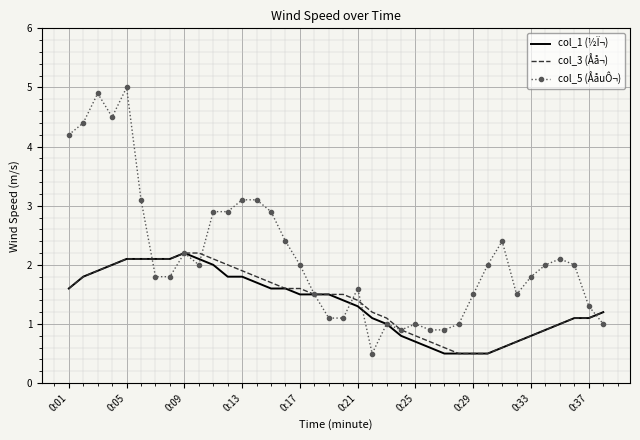

Which series has the largest total across all categories?

col_5 (ÅåuÔ¬)